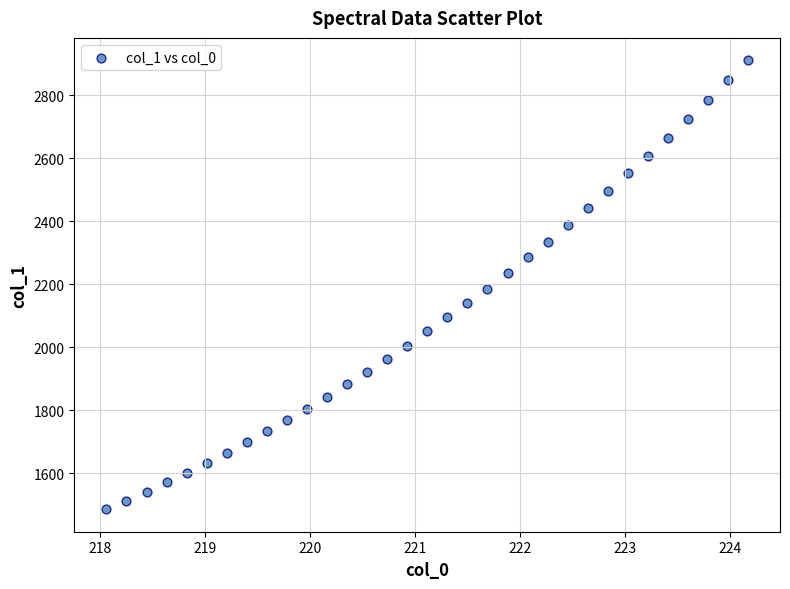

What is the range of Y values (max minus min)?

1425.5